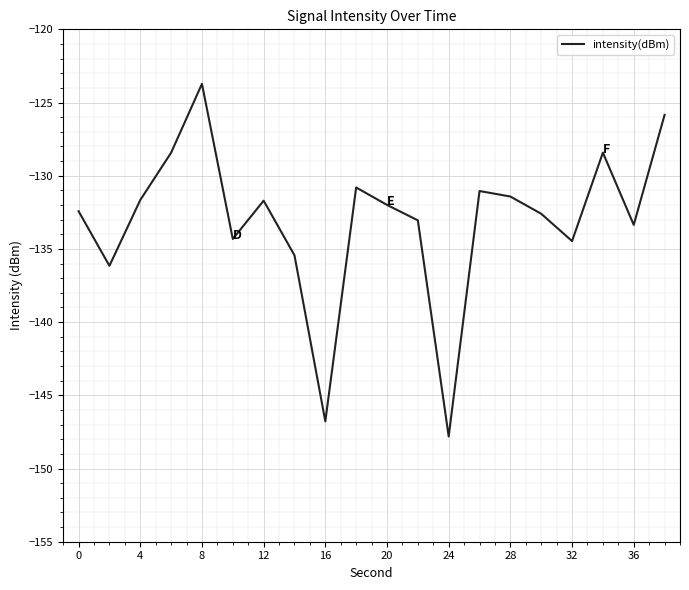

What is the minimum value shown in the chart?

-147.8